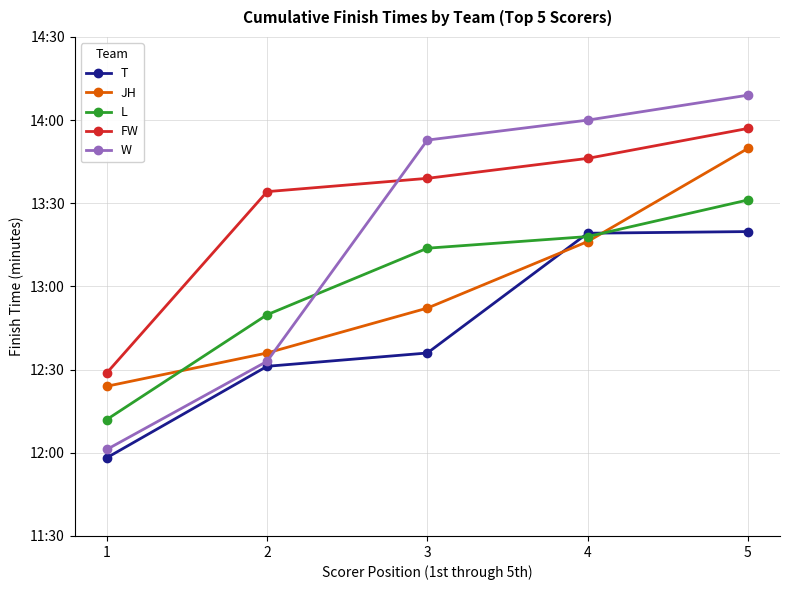

What are all the series names shown in the legend?

T, JH, L, FW, W